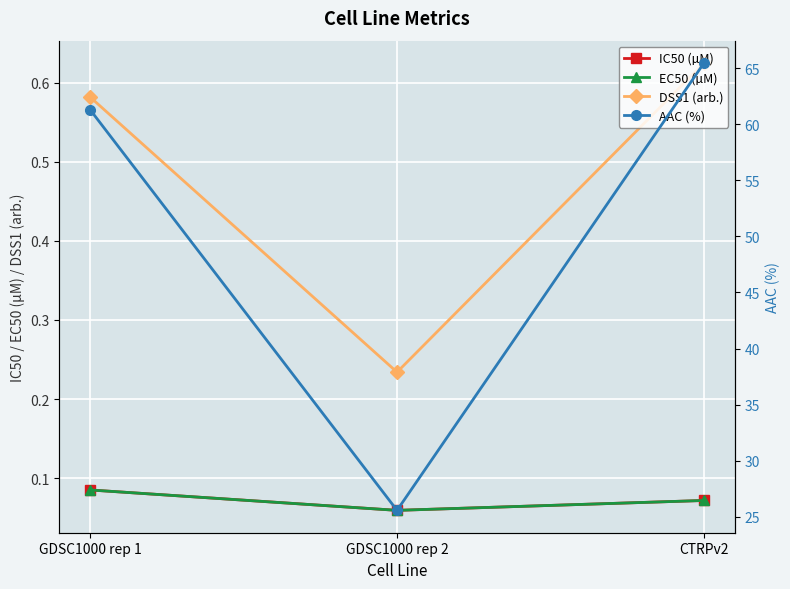

What is the minimum value shown in the chart?

0.1